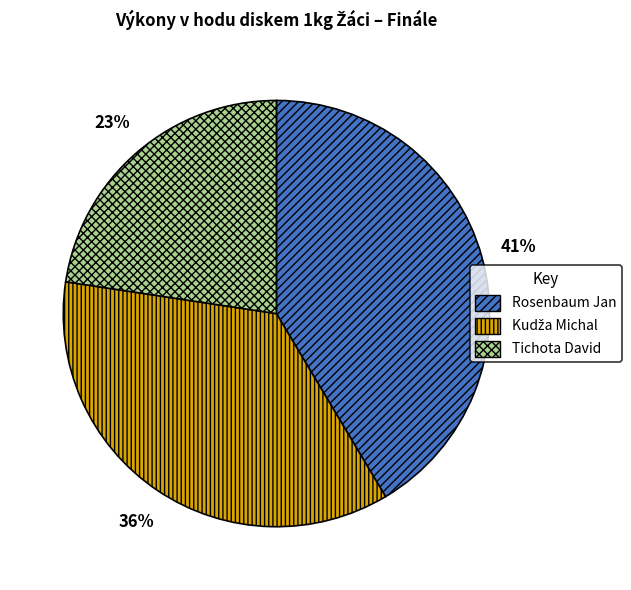

Which slice is the smallest?

Tichota David